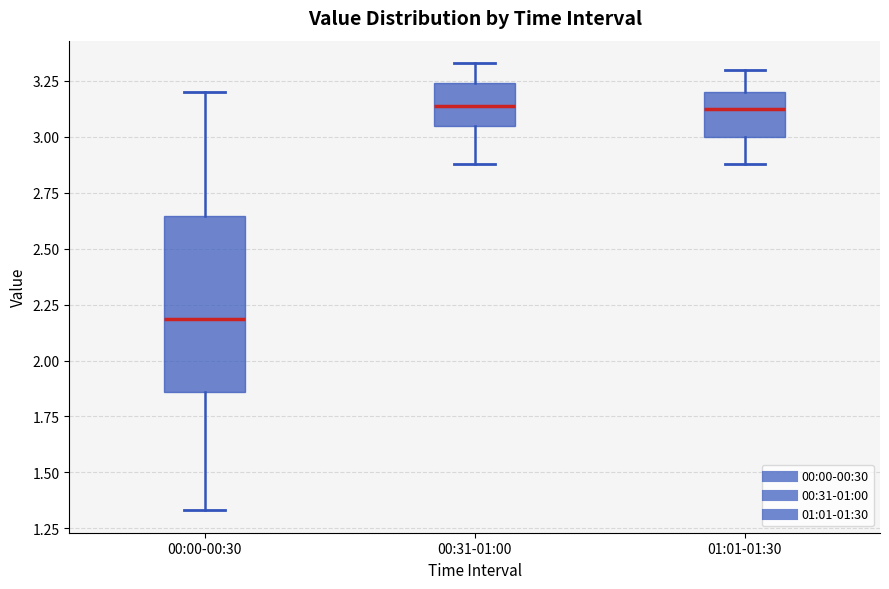

Where does the upper whisker of the box for 00:31-01:00 end on the y-axis? The values are not printed on the chart, so give them approximately, as read against the axis.

3.35